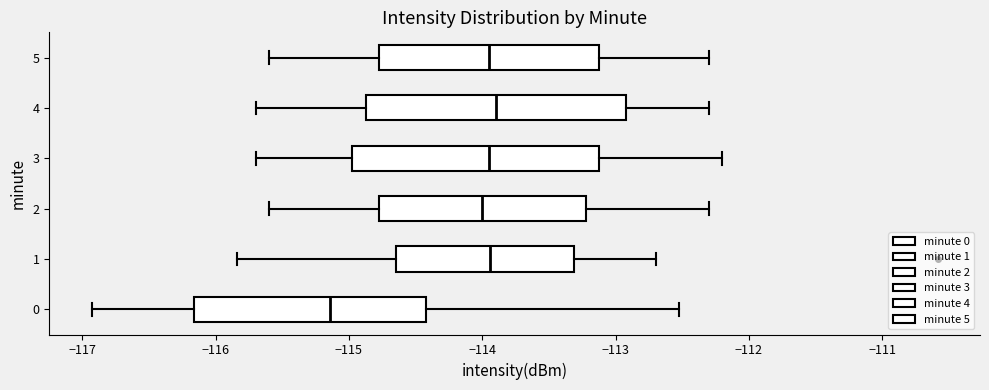

Reading bottom to top, transcribe this box plot: for each box, give where its median line is, the range the box spans, and where its two whiskers end, as read against the x-axis. The values are not printed on the chart, so give them approximately, as read against the axis.

0: median -115.1, box -116.2 to -114.4, whiskers -116.9 to -112.5
1: median -113.9, box -114.6 to -113.3, whiskers -115.8 to -112.7
2: median -114.0, box -114.8 to -113.2, whiskers -115.6 to -112.3
3: median -113.9, box -115.0 to -113.1, whiskers -115.7 to -112.2
4: median -113.9, box -114.9 to -112.9, whiskers -115.7 to -112.3
5: median -113.9, box -114.8 to -113.1, whiskers -115.6 to -112.3